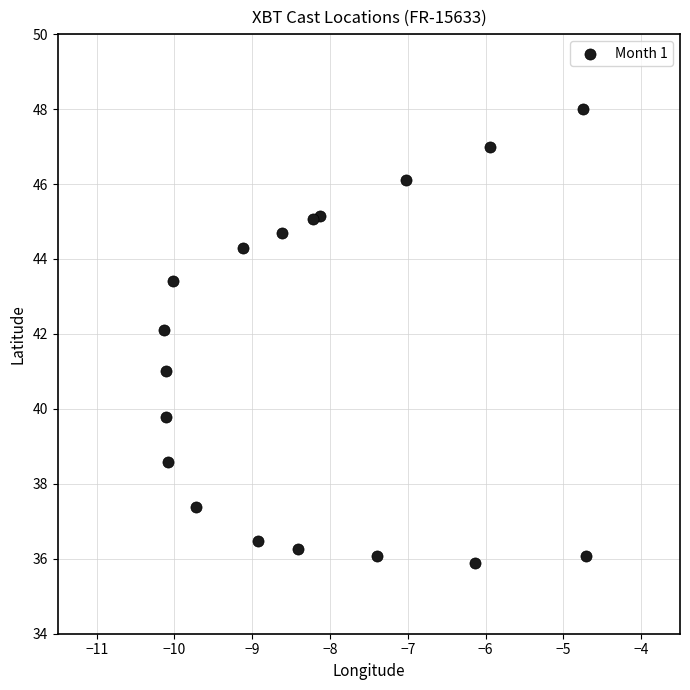

What is the range of X values (max minus min)?

5.4